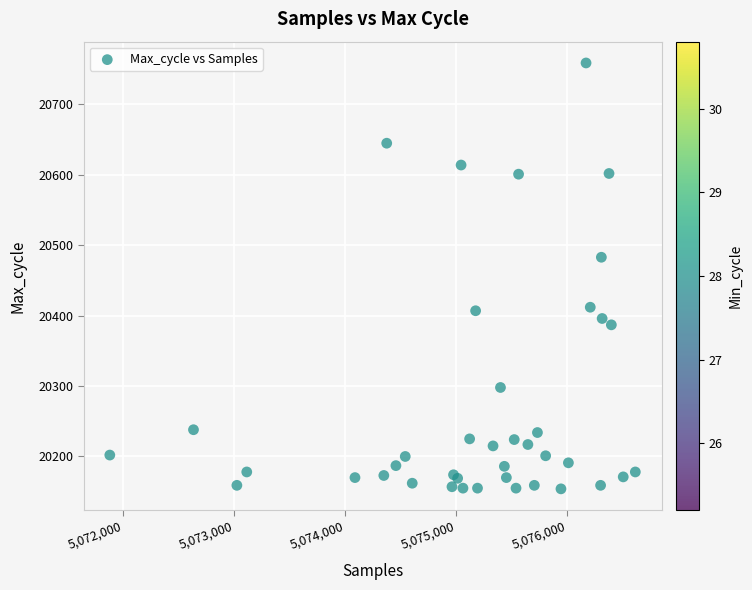

What Y value in the scatter plot is closest to 20456?

20483